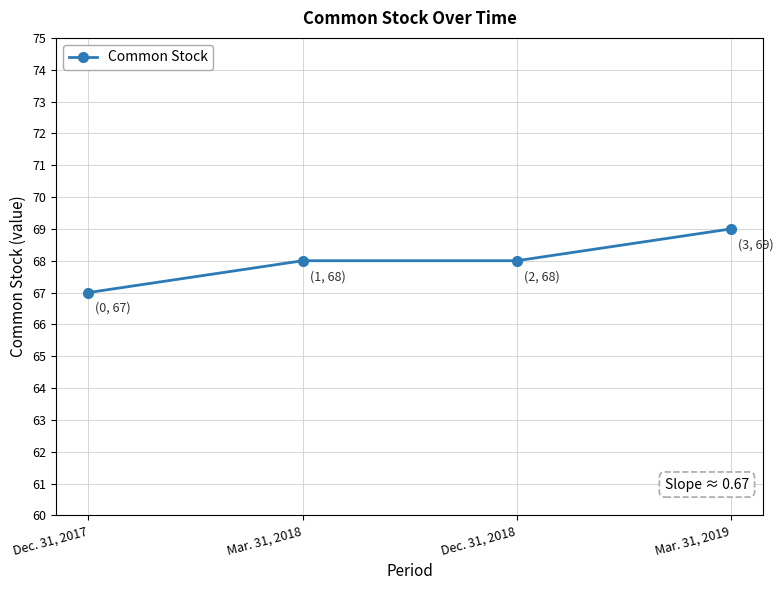

Between Dec. 31, 2018 and Mar. 31, 2019, which is larger?

Mar. 31, 2019